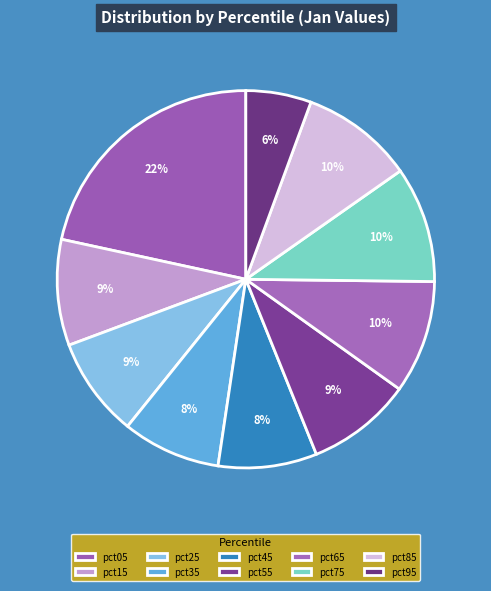

Which slice is the largest?

pct05